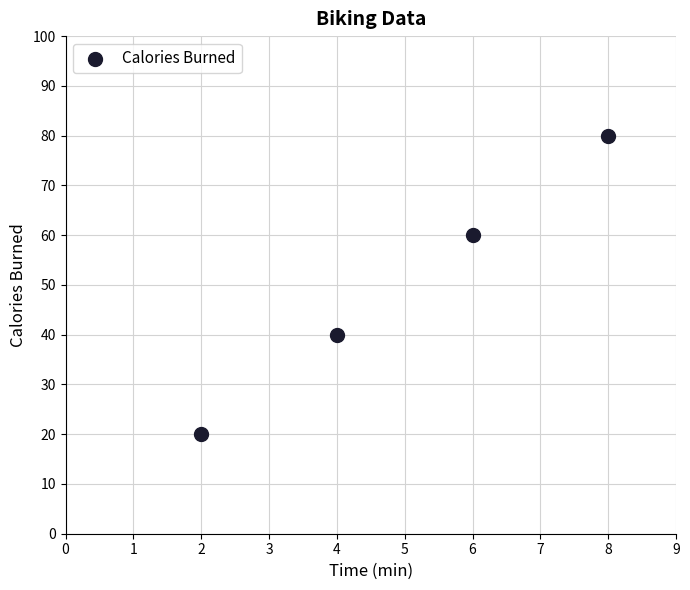

What is the average Y value?

50